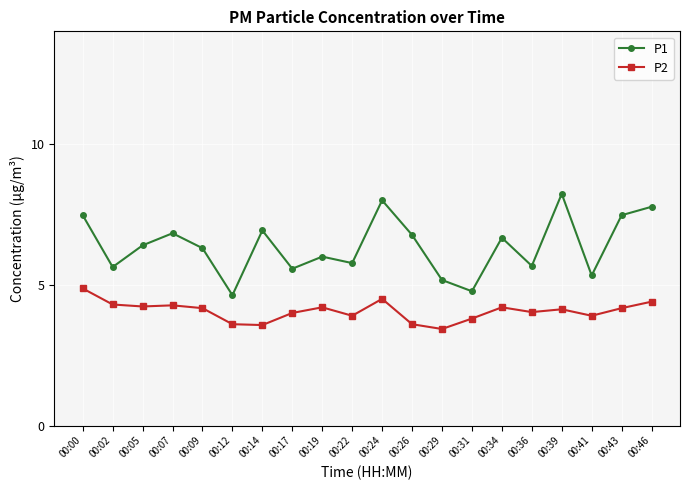

What is the lowest value of the P2 series?

3.4